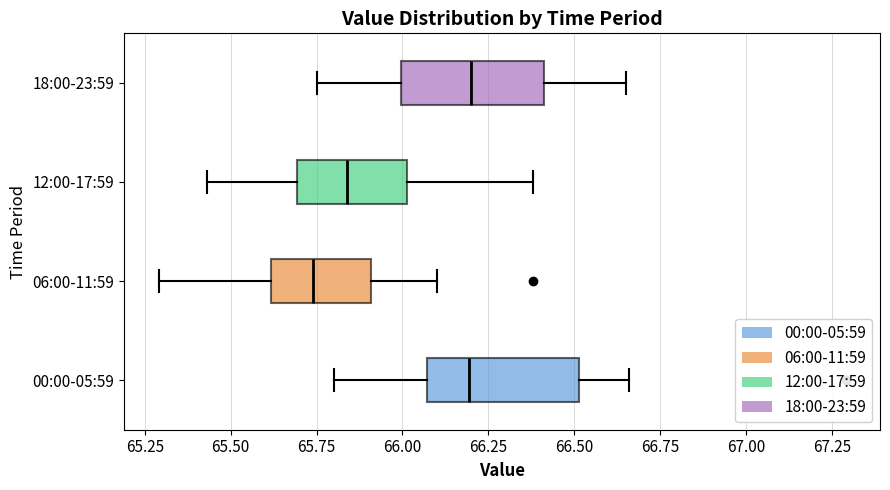

Reading bottom to top, read every box against the x-axis: the position of its median line, the range the box covers, and the ends of its whiskers. The values are not printed on the chart, so give them approximately, as read against the axis.

00:00-05:59: median 66.20, box 66.05 to 66.50, whiskers 65.80 to 66.65
06:00-11:59: median 65.75, box 65.60 to 65.90, whiskers 65.30 to 66.10
12:00-17:59: median 65.85, box 65.70 to 66.00, whiskers 65.45 to 66.40
18:00-23:59: median 66.20, box 66.00 to 66.40, whiskers 65.75 to 66.65